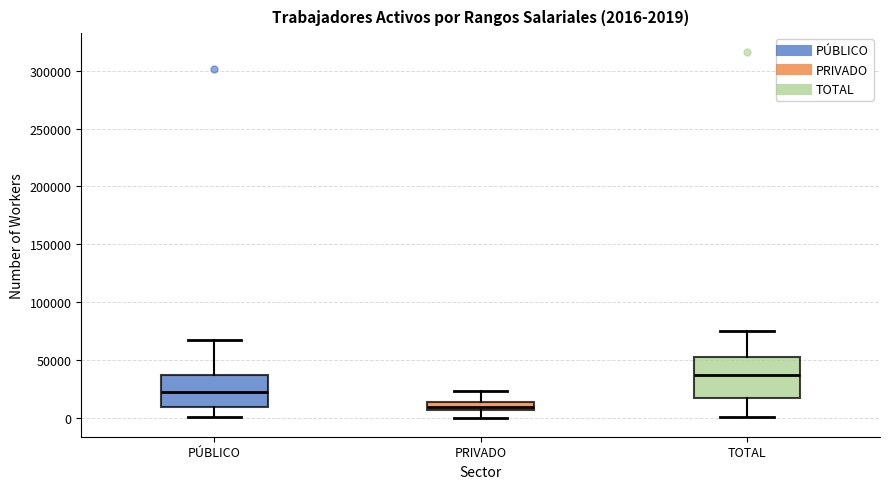

Which box is the tallest, from its lower edge to its upper edge?

TOTAL